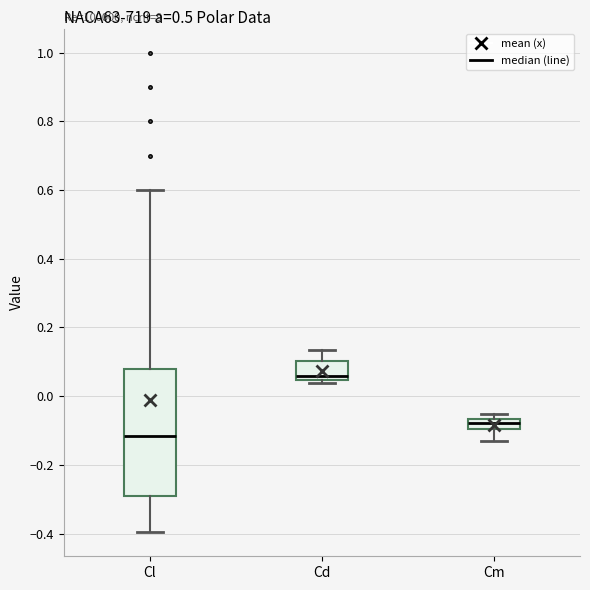

Which box is the tallest, from its lower edge to its upper edge?

Cl